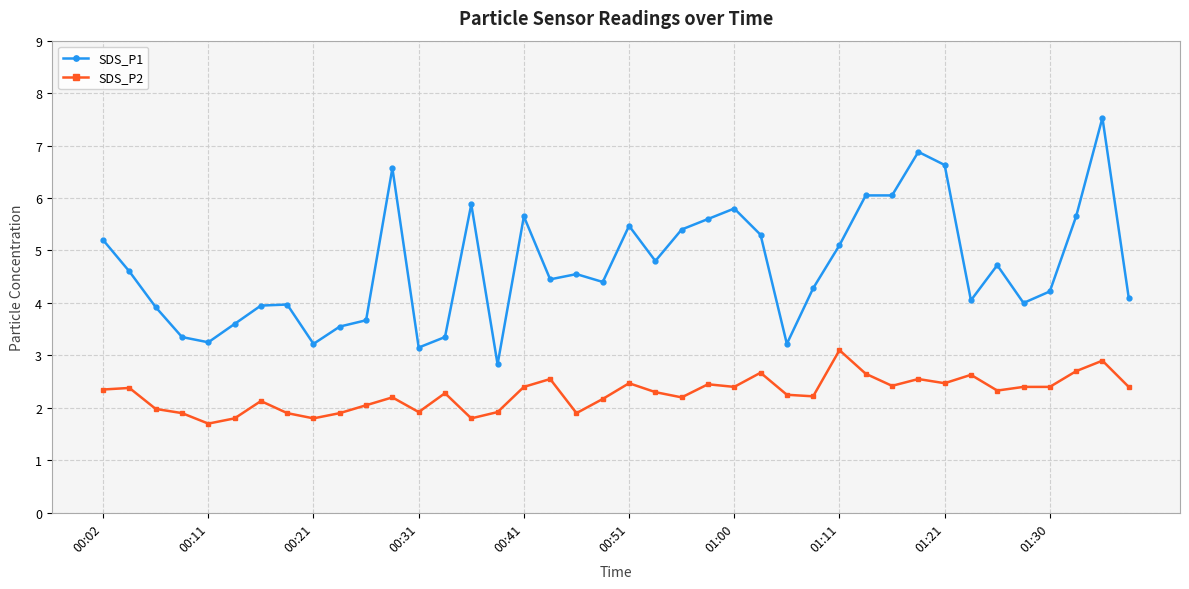

What is the difference between the maximum and minimum values in the SDS_P2 series?

1.4